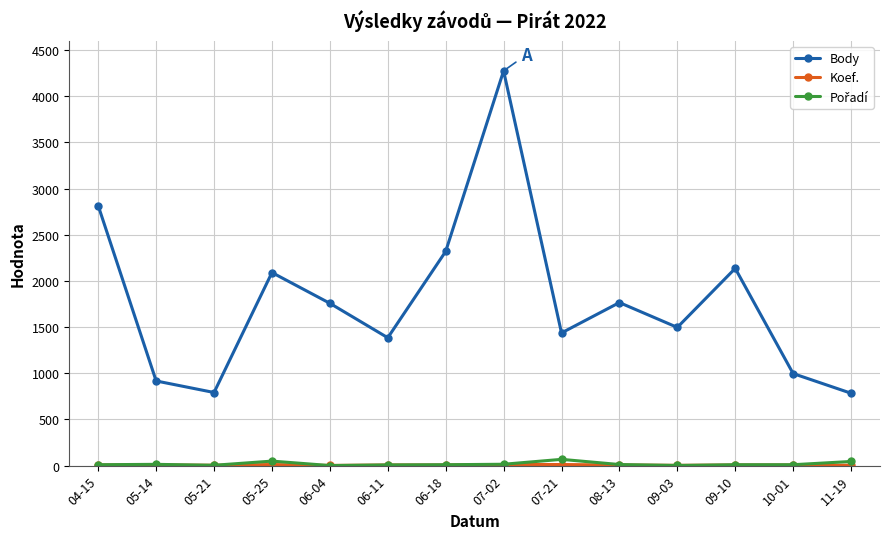

What is the total value across all series at 07-21?

1517